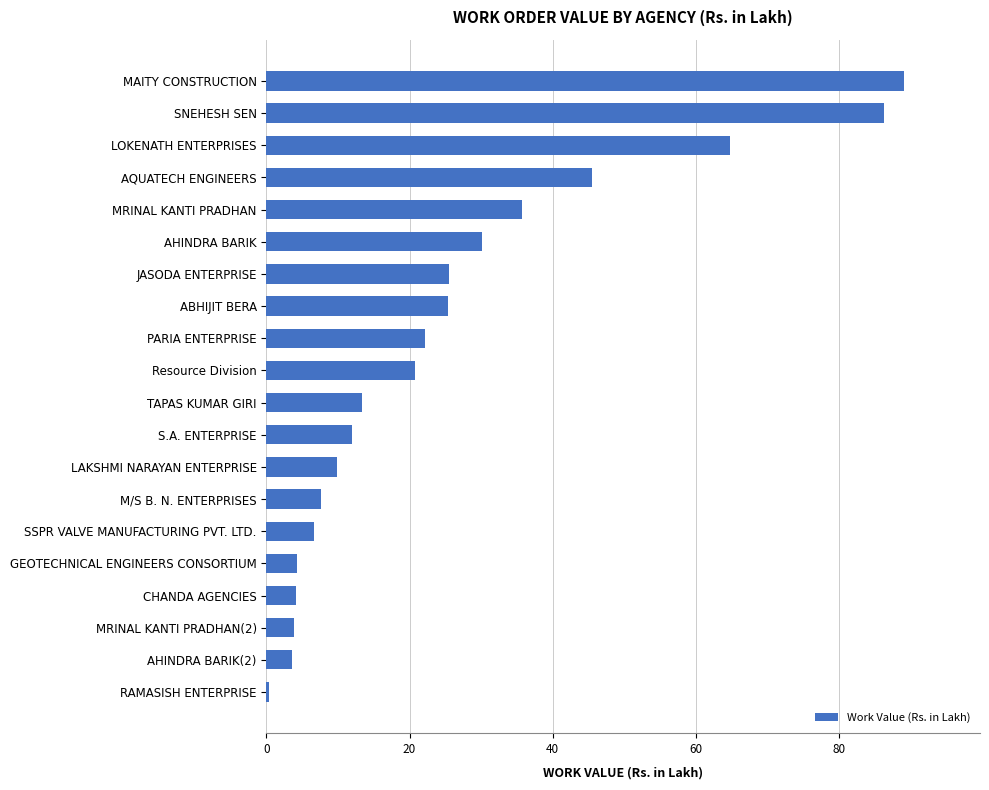

Where is the data nearest to the value 44?

AQUATECH ENGINEERS